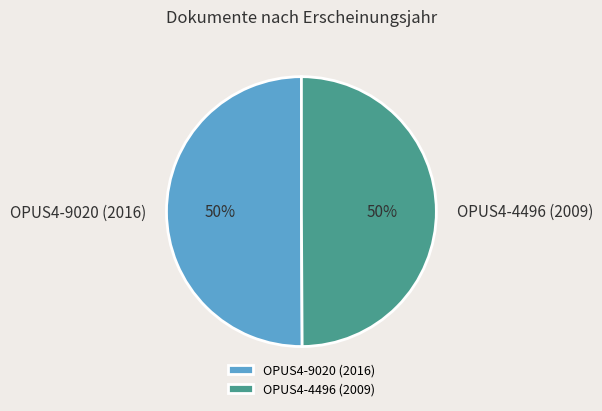

How many slices are in this pie chart?

2